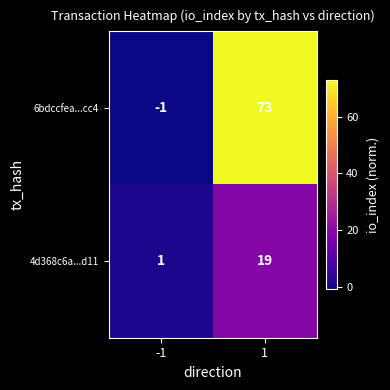

What is the sum of the 4d368c6a...d11 values at 1 and -1?

20